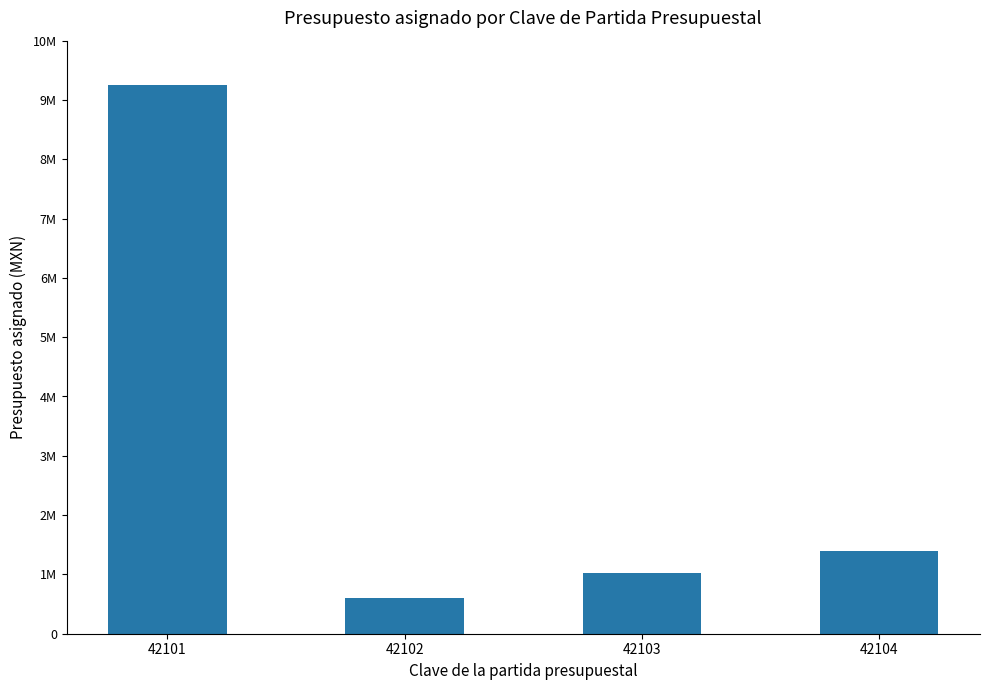

What is the sum of the values at 42101 and 42104?

10646450.1